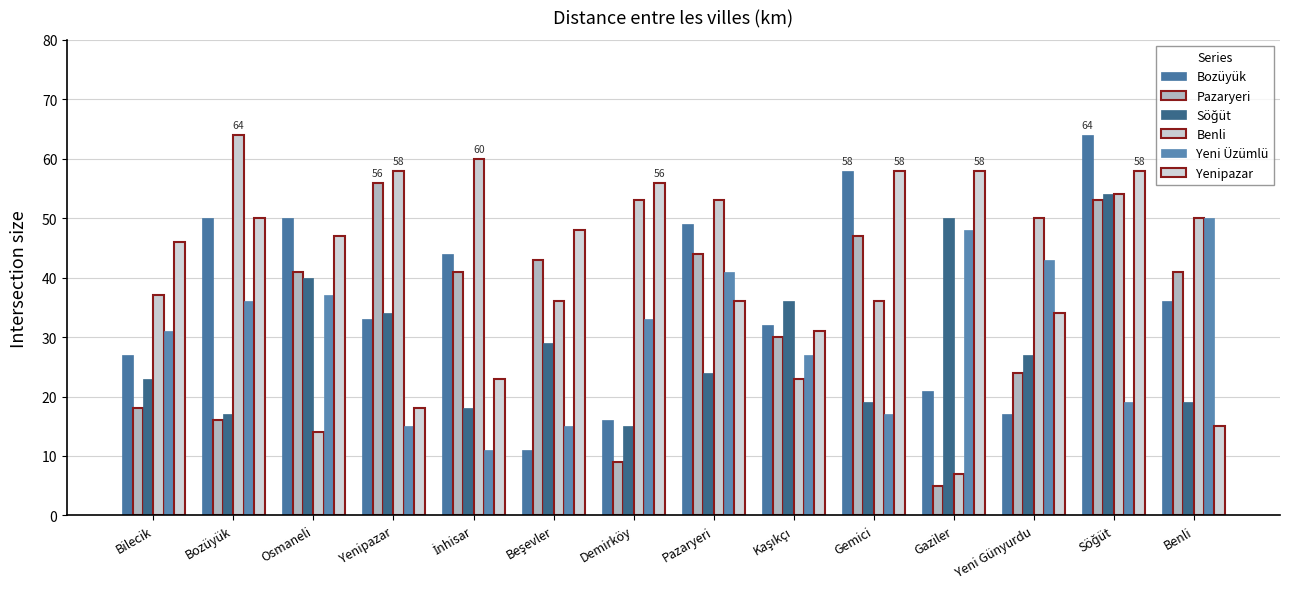

How many data points does each series have?

14